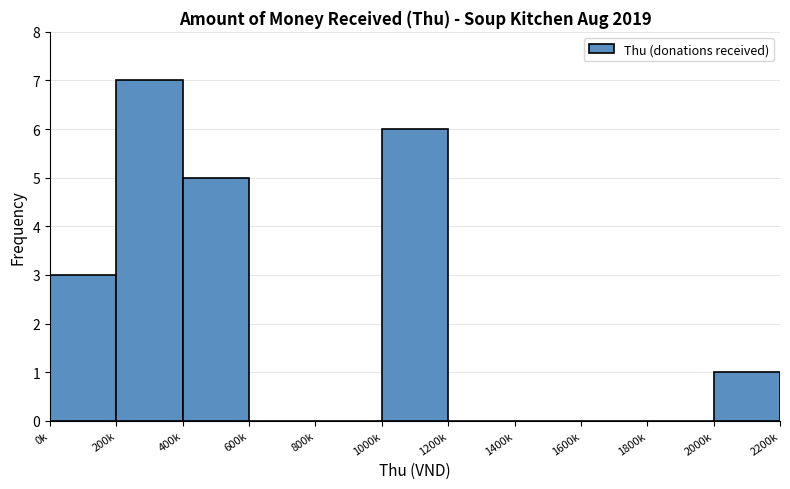

Reading left to right, list all the values displayed in this chart.

0k=3	200k=7	400k=5	600k=0	800k=0	1000k=6	1200k=0	1400k=0	1600k=0	1800k=0	2000k=1